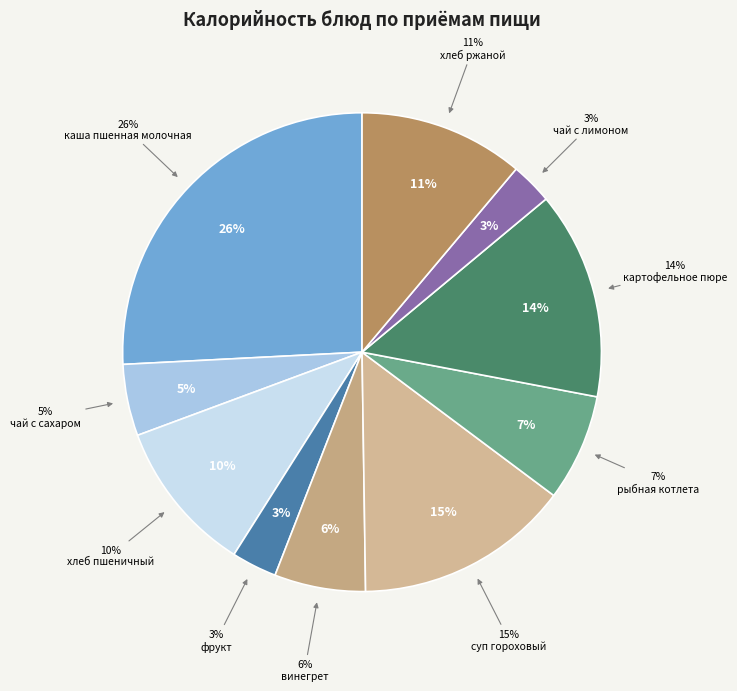

What is the smallest slice in the pie chart?

чай с лимоном